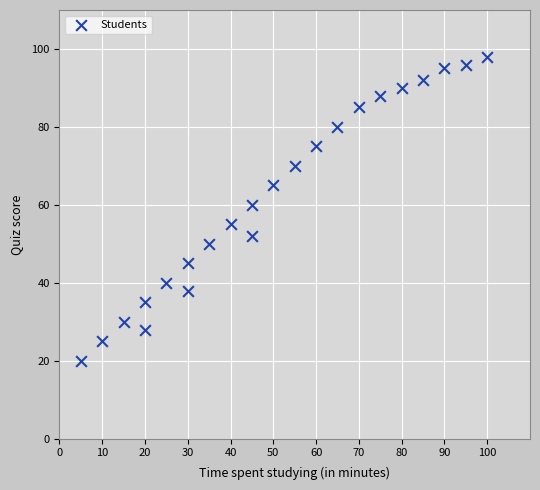

What is the range of X values (max minus min)?

95